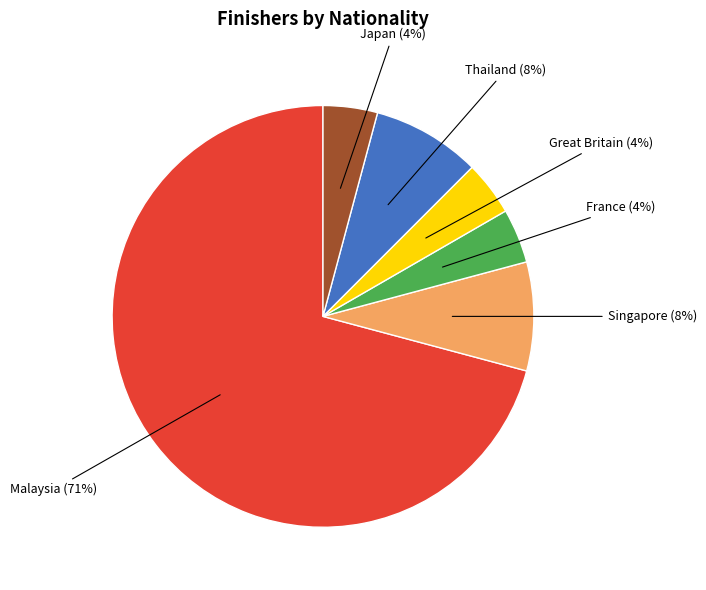

To the nearest percent, what is the average slice percentage?

17%